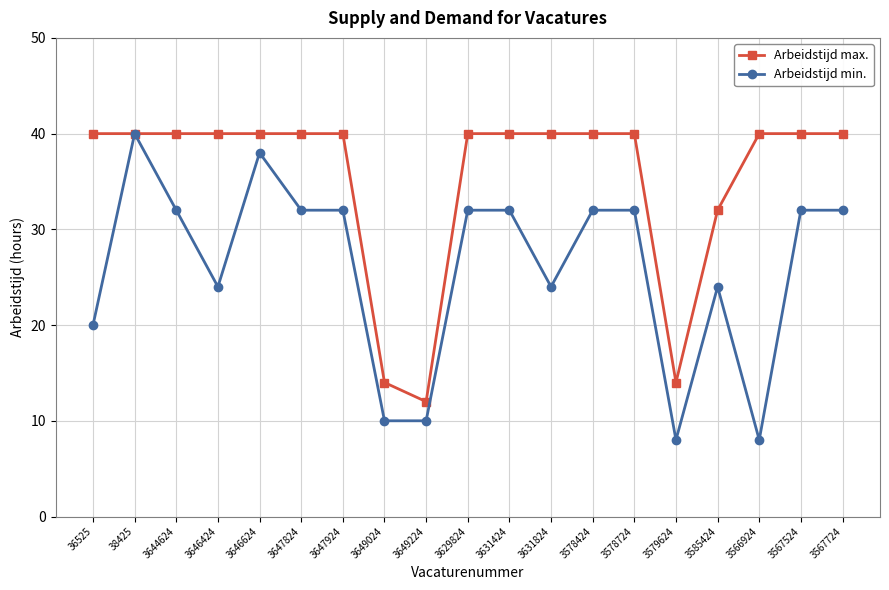

What is the label of the 10th point from the left?

3629824